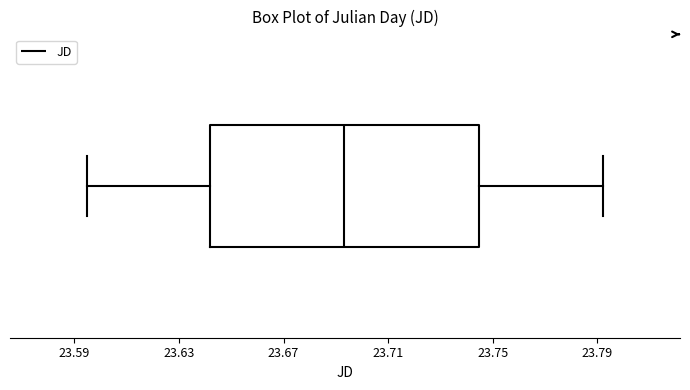

Transcribe this box plot: give where the median line is, the range the box spans, and where the two whiskers end, as read against the x-axis. The values are not printed on the chart, so give them approximately, as read against the axis.

median 23.695, box 23.640 to 23.745, whiskers 23.595 to 23.790